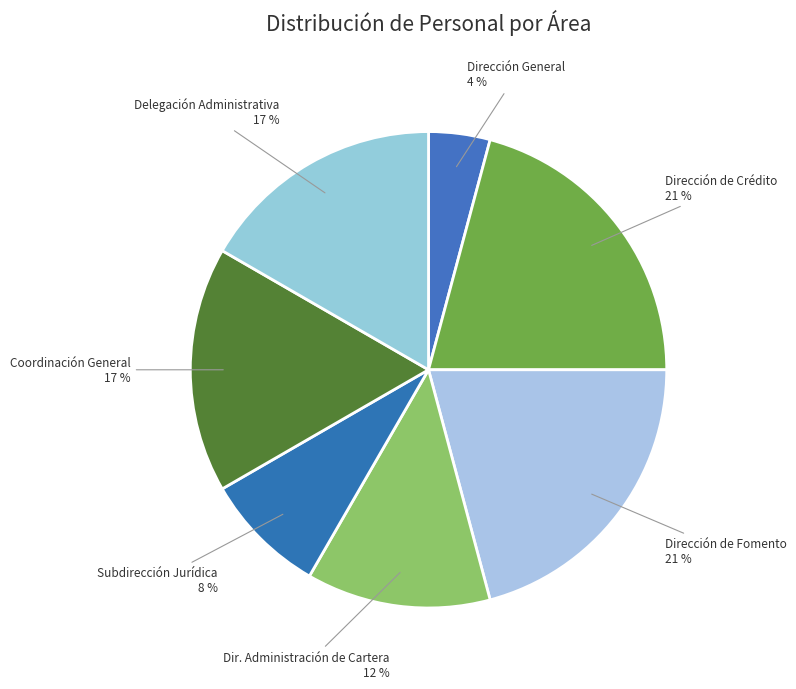

To the nearest percent, what portion does Dirección de Crédito represent?

21%